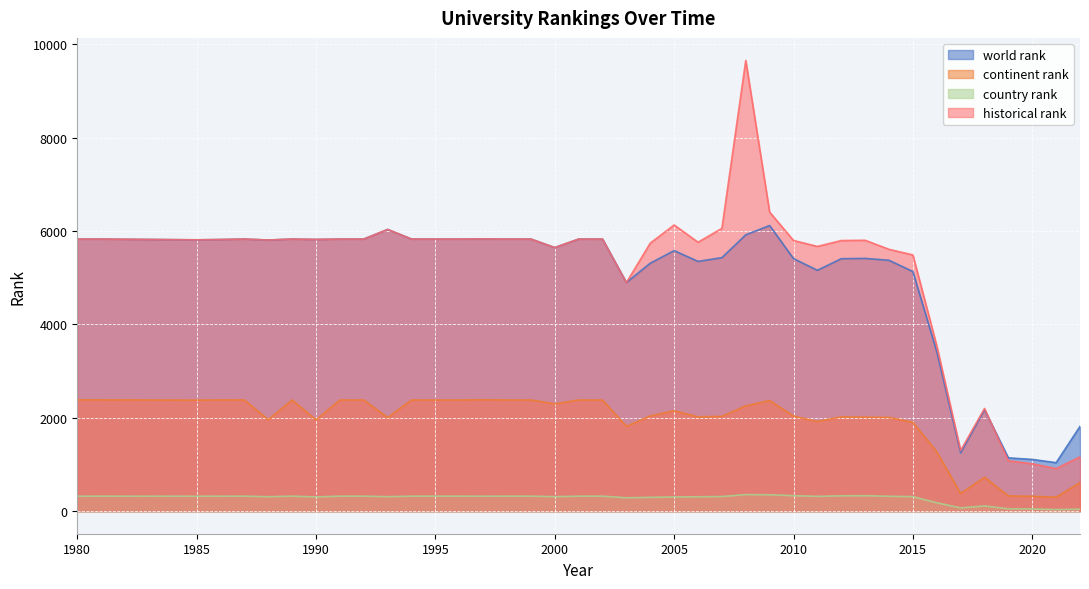

True or false: country rank and continent rank cross at least once.

False